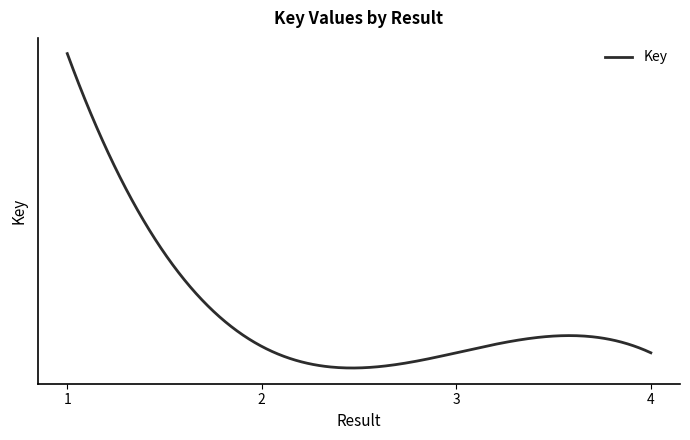

What is the value of the 3rd point from the left?

514558539